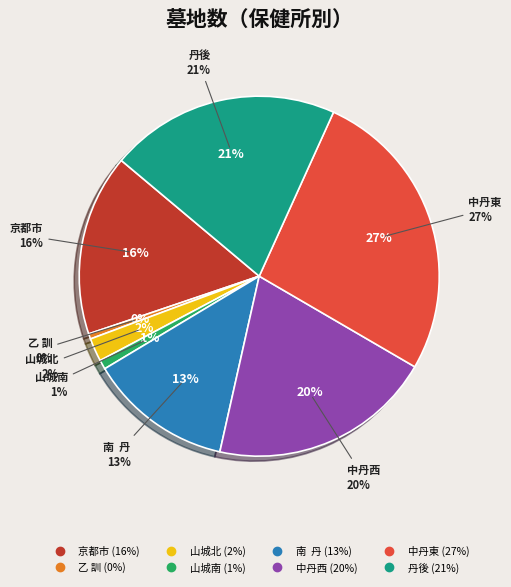

Does 丹後 account for over 50% of the chart?

No